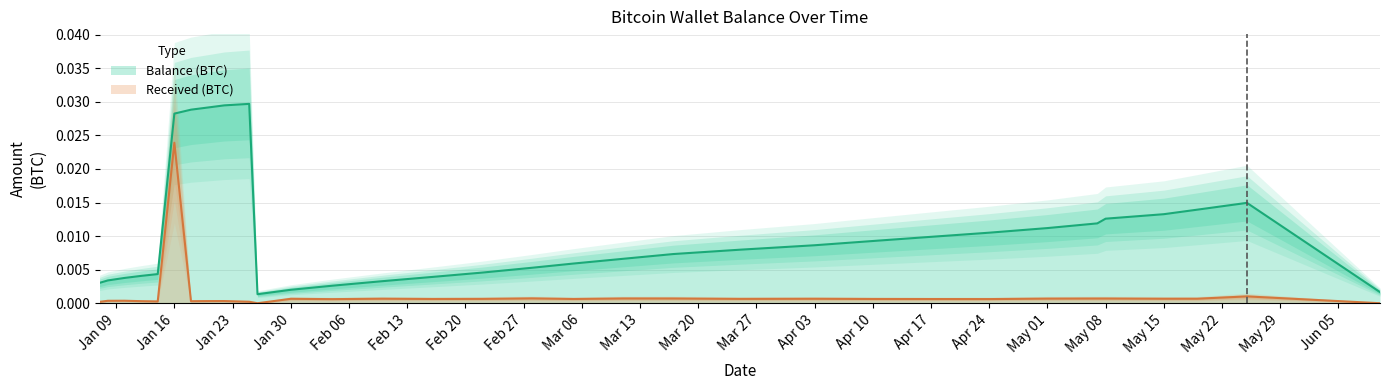

True or false: Balance (BTC) and Received (BTC) cross at least once.

False